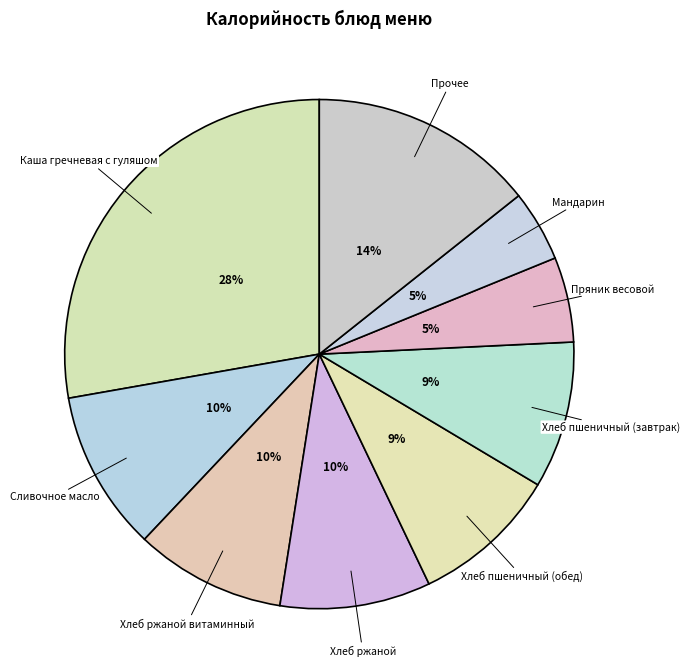

Which has a higher value, Каша гречневая с гуляшом or Хлеб ржаной витаминный?

Каша гречневая с гуляшом